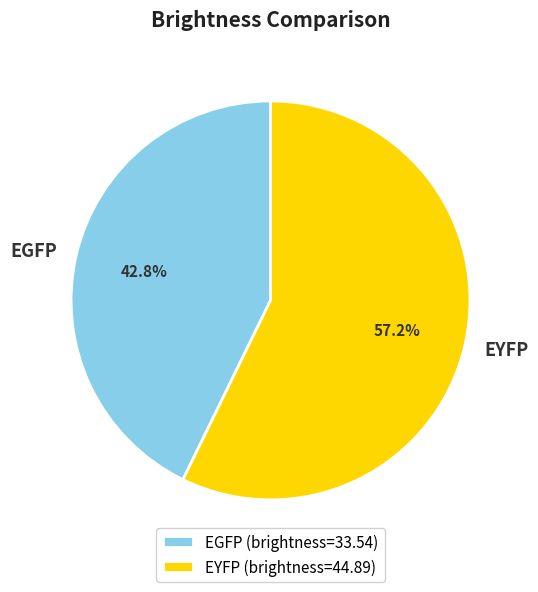

What is the largest slice in the pie chart?

EYFP